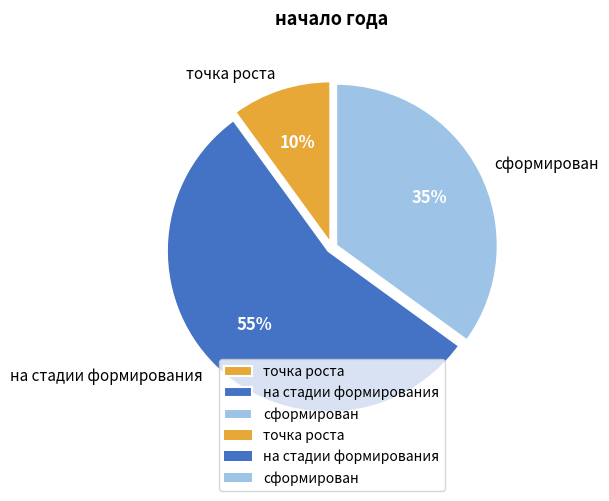

How many segments does this pie chart have?

3